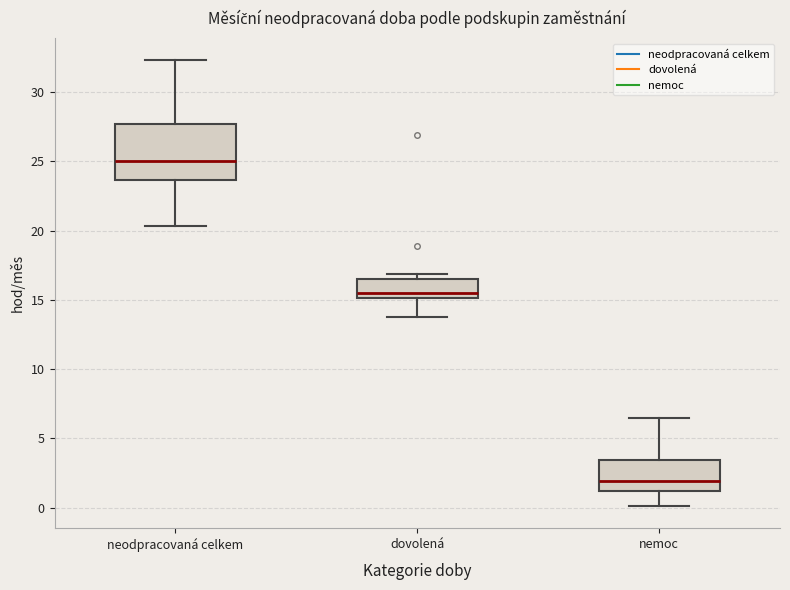

Comparing the boxes themselves (not the whiskers), which one is the tallest?

neodpracovaná celkem